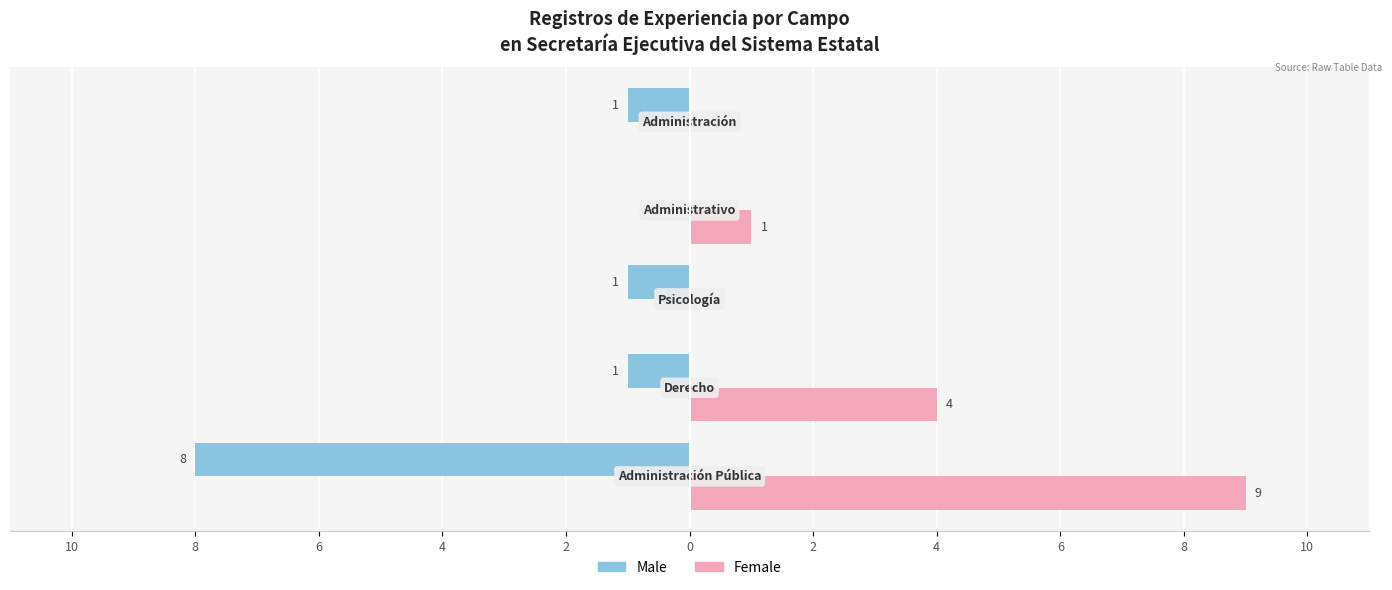

Count the Female values in the range 0 to 4.

4